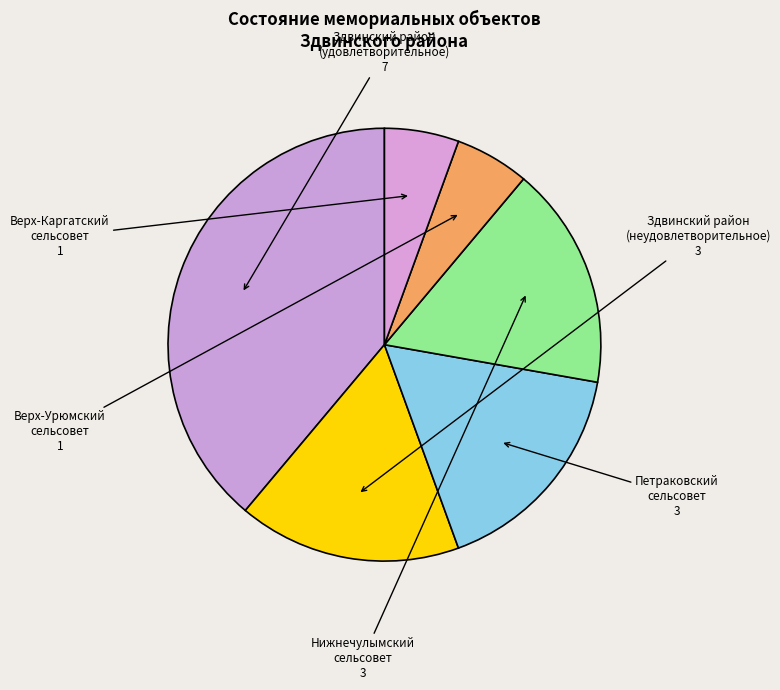

Is there any slice that represents more than half of the pie?

No